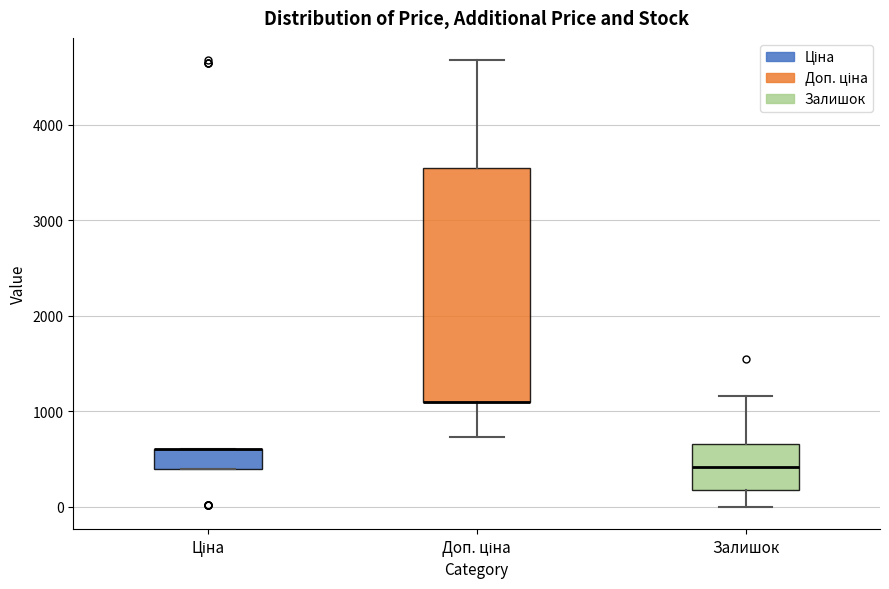

Where does the upper whisker of the box for Доп. ціна end on the y-axis? The values are not printed on the chart, so give them approximately, as read against the axis.

4700